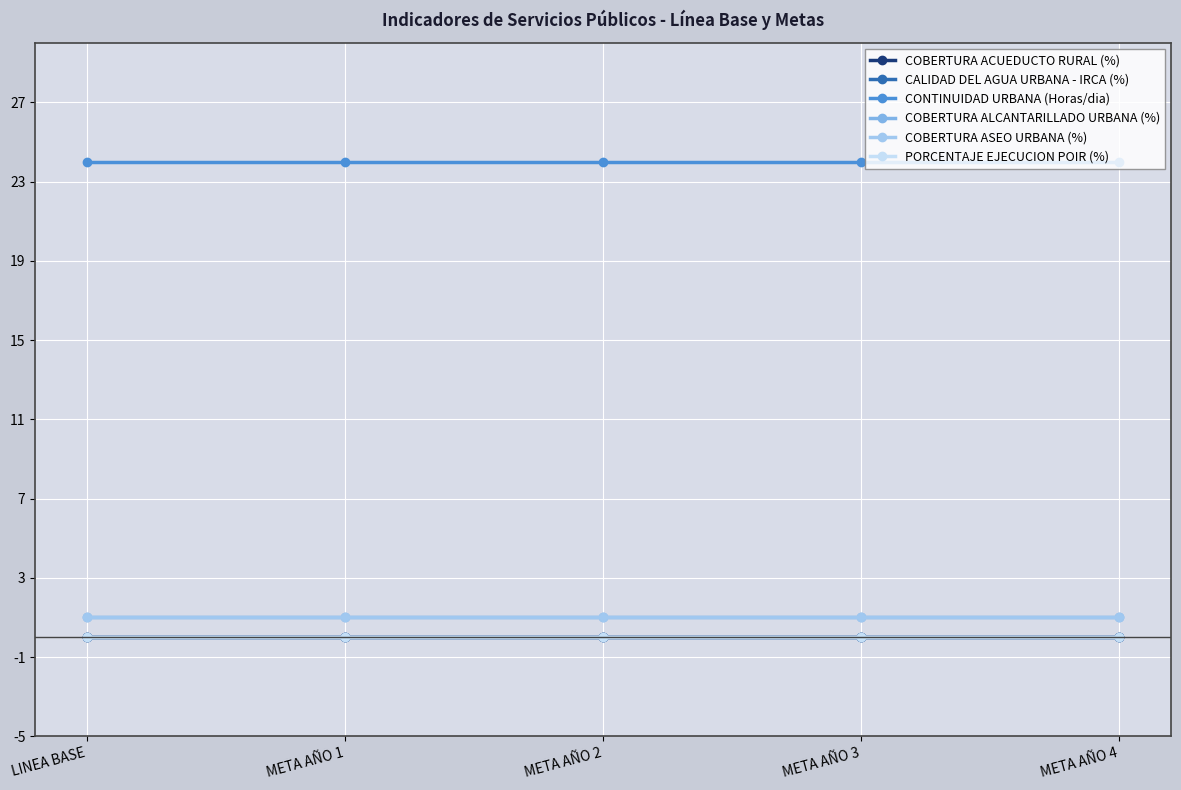

True or false: CALIDAD DEL AGUA URBANA - IRCA (%) and COBERTURA ASEO URBANA (%) cross at least once.

False